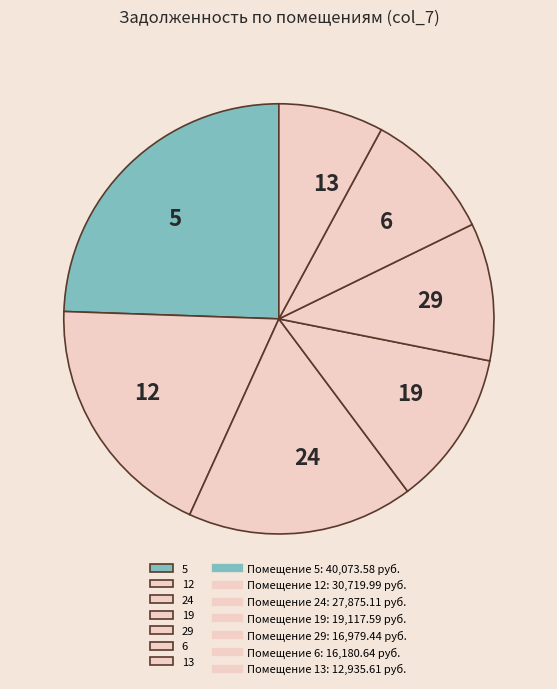

True or false: 13 accounts for 8% of the total.

True